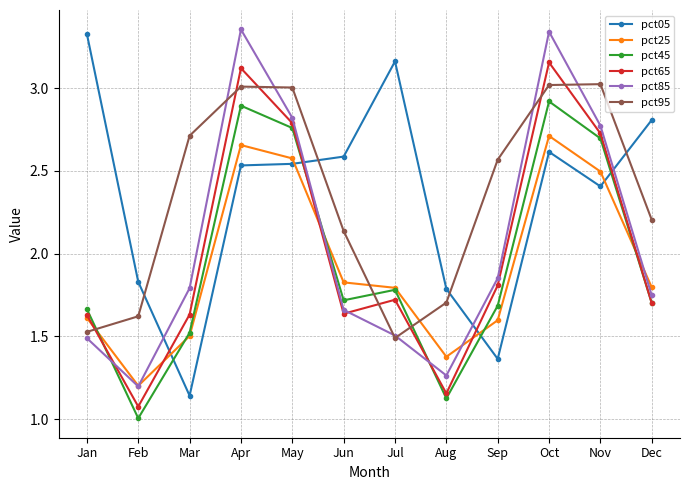

The pct95 series shows 3.0 at Apr. True or false?

True